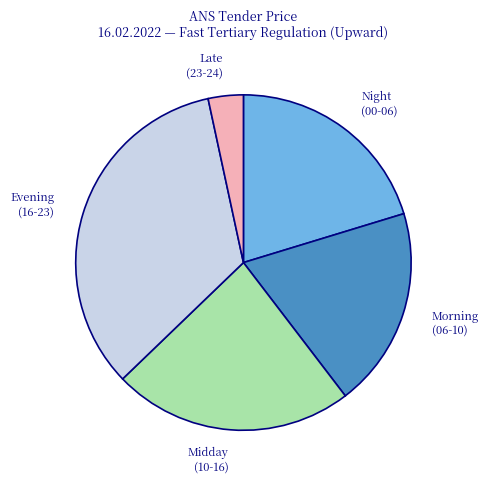

How many slices are in this pie chart?

5